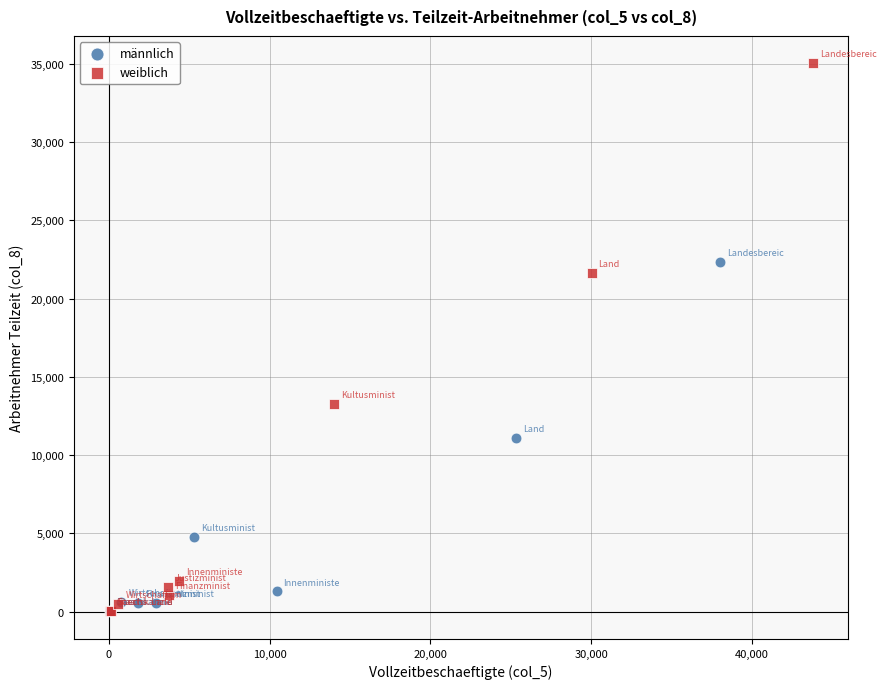

Which series has the largest Y range (max minus min)?

weiblich